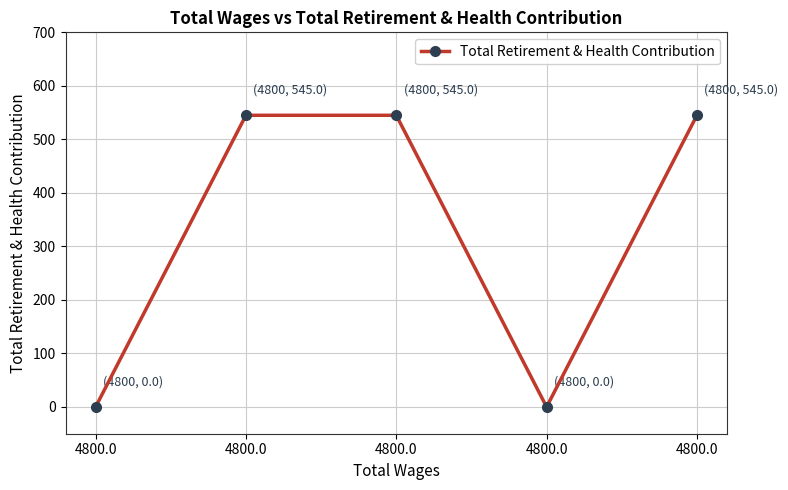

How many points are lower than both their immediate neighbors (excluding endpoints)?

1